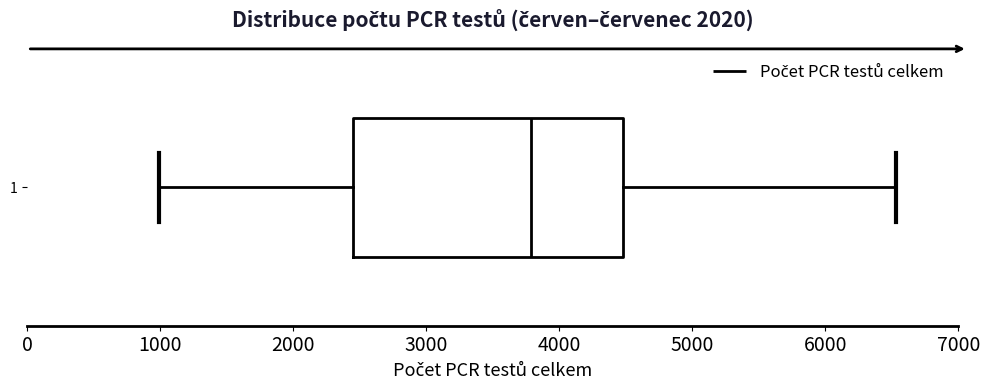

Transcribe this box plot: give where the median line is, the range the box spans, and where the two whiskers end, as read against the x-axis. The values are not printed on the chart, so give them approximately, as read against the axis.

median 3800, box 2400 to 4500, whiskers 1000 to 6500